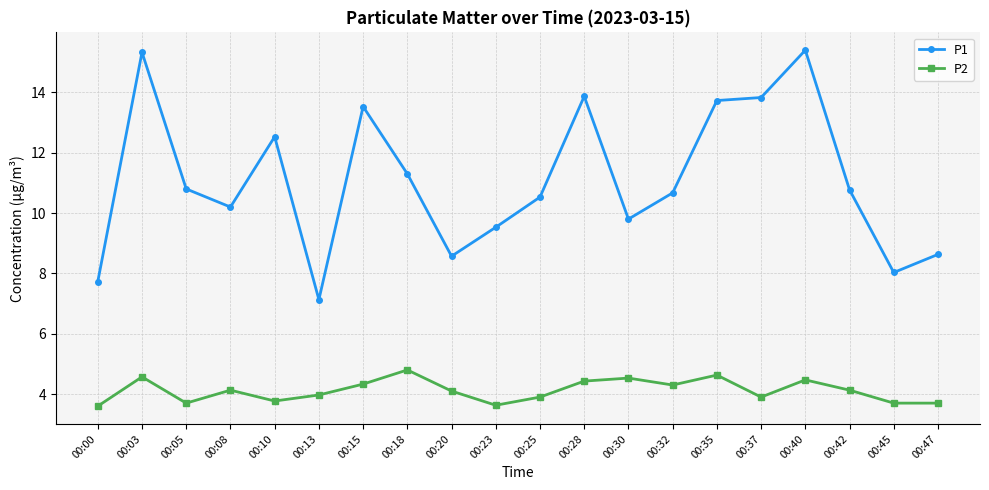

Where does the P1 series first go above 10?

00:03